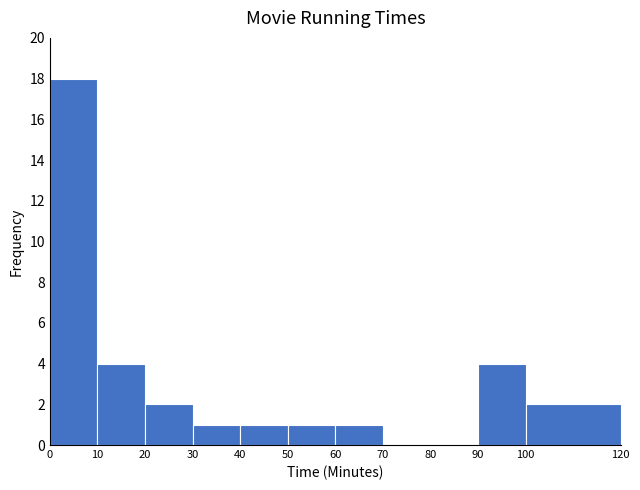

Reading left to right, transcribe this chart: for each bar, give the range it covers on the x-axis and its height. The values are not printed on the chart, so give them approximately, as read against the axis.

0 to 10: 18
10 to 20: 4
20 to 30: 2
30 to 40: 1
40 to 50: 1
50 to 60: 1
60 to 70: 1
70 to 80: 0
80 to 90: 0
90 to 100: 4
100 to 120: 2